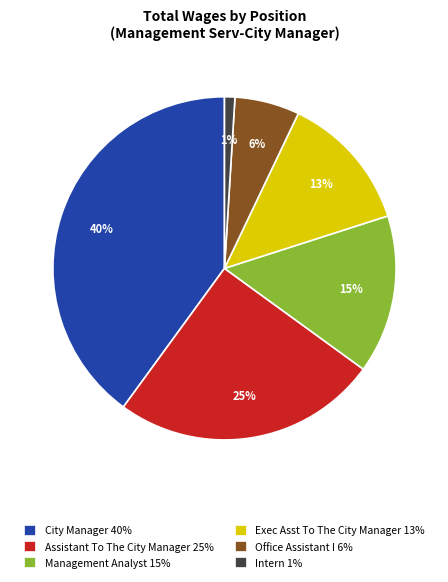

To the nearest percent, what is the difference between the largest and smallest slice percentages?

39%